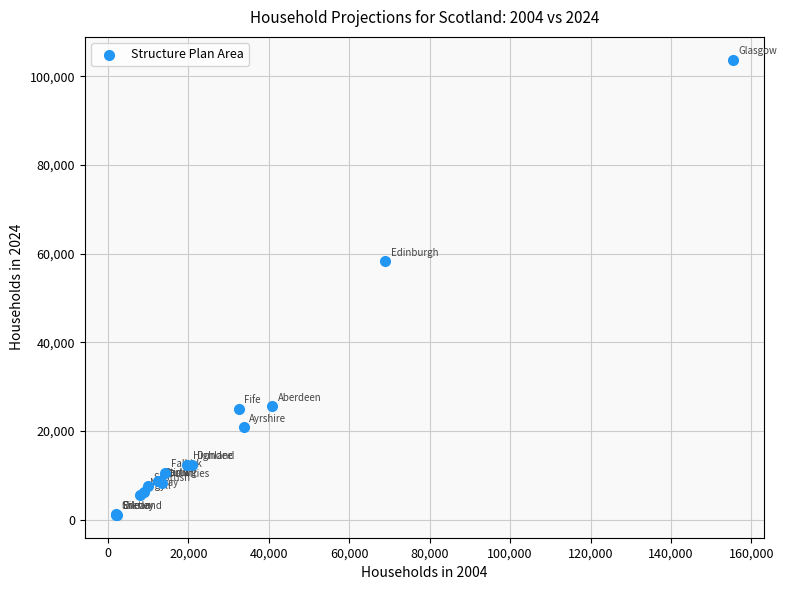

What Y value in the scatter plot is closest to 52415?

58300